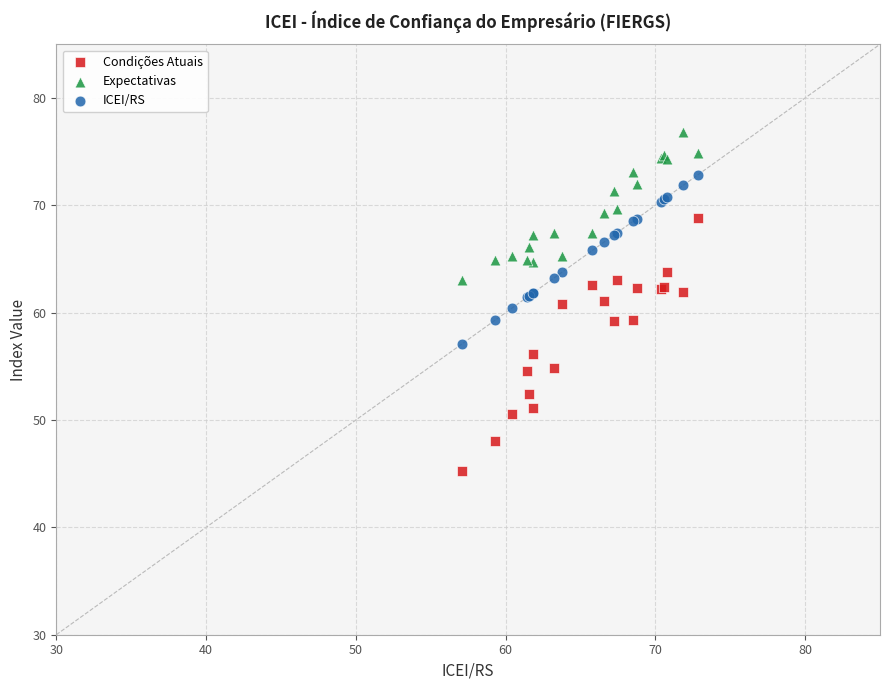

Which series reaches the maximum Y coordinate?

Expectativas